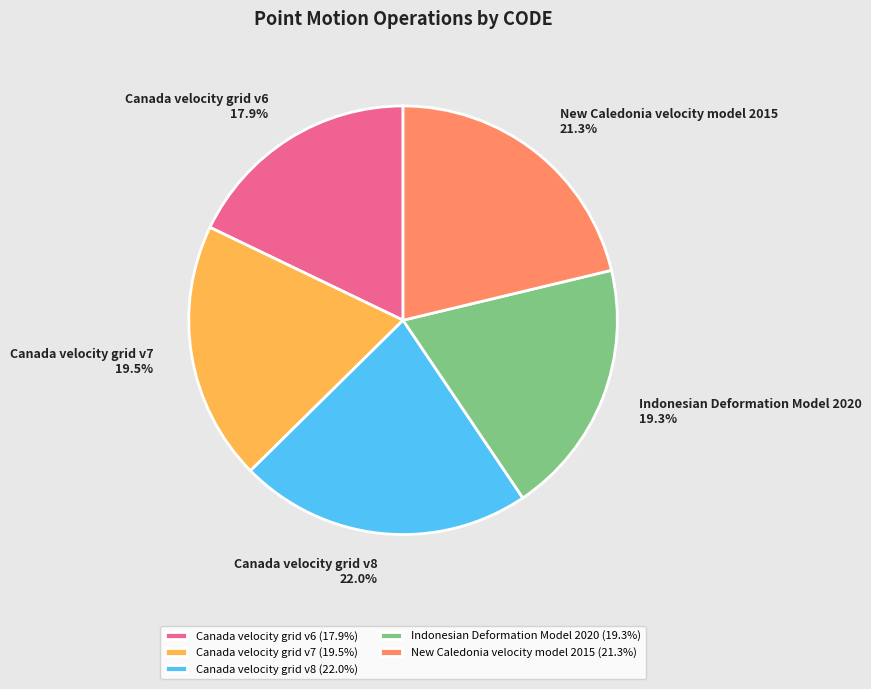

What is the smallest slice in the pie chart?

Canada velocity grid v6